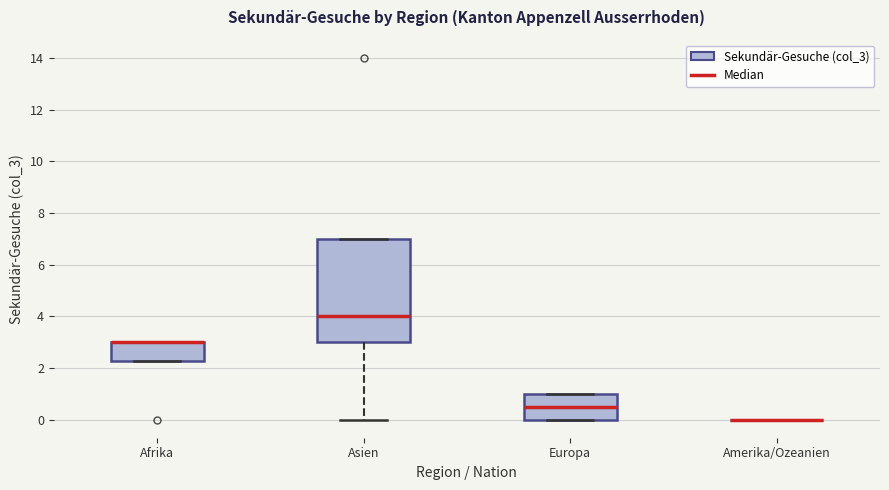

Reading left to right, transcribe this box plot: for each box, give where its median line is, the range the box spans, and where its two whiskers end, as read against the y-axis. The values are not printed on the chart, so give them approximately, as read against the axis.

Afrika: median 3.0 (drawn on the box's upper edge), box 2.2 to 3.0, whiskers 2.2 to 3.0
Asien: median 4.0, box 3.0 to 7.0, whiskers 0.0 to 7.0
Europa: median 0.6, box 0.0 to 1.0, whiskers 0.0 to 1.0
Amerika/Ozeanien: box collapsed to a line at 0.0, whiskers 0.0 to 0.0